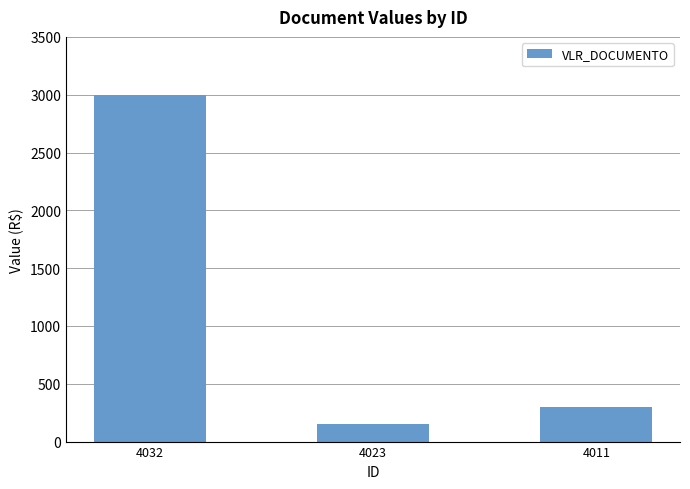

Is it true that the value at 4032 is 4397?

False